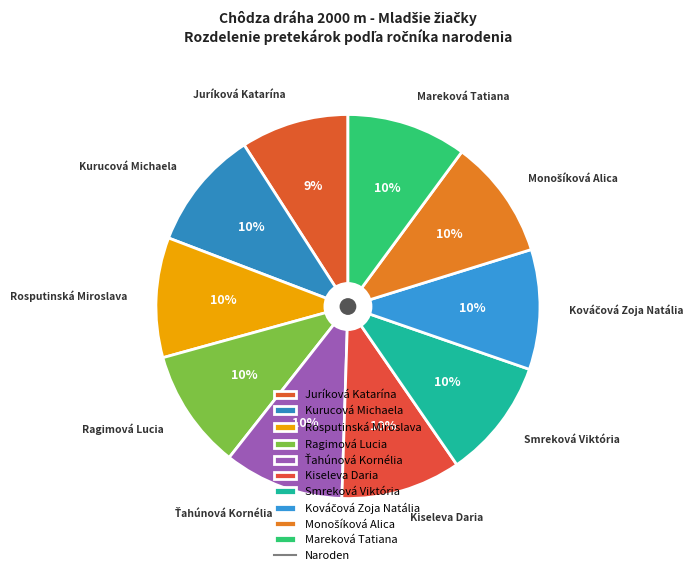

To the nearest percent, what is the average slice percentage?

10%